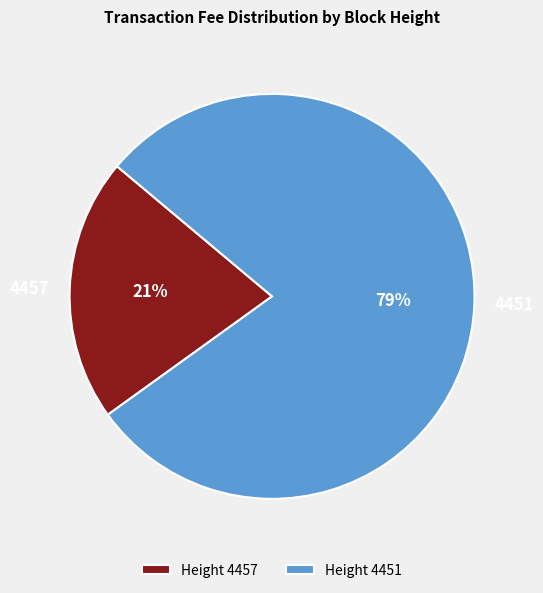

How many segments does this pie chart have?

2